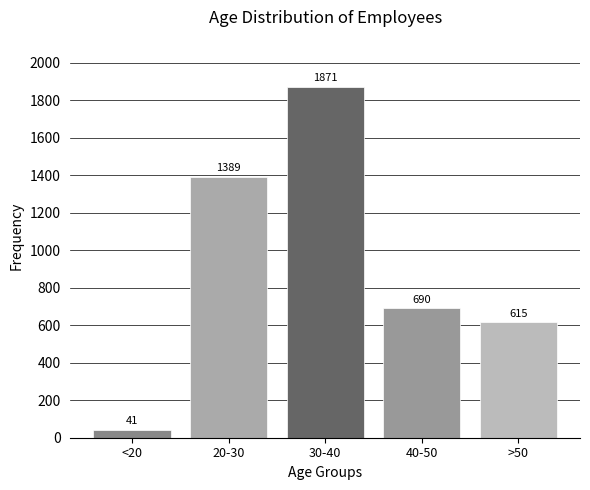

Reading left to right, what are all the values shown in this chart?

<20=41	20-30=1389	30-40=1871	40-50=690	>50=615